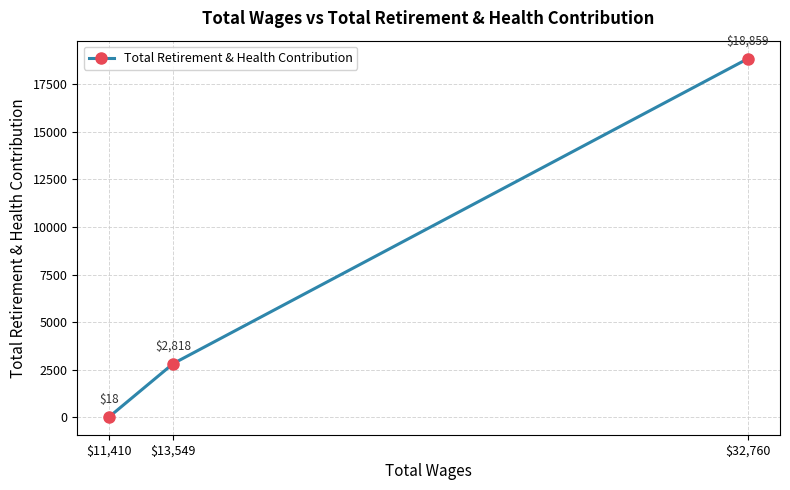

What is the label of the 2nd point from the right?

$13,549